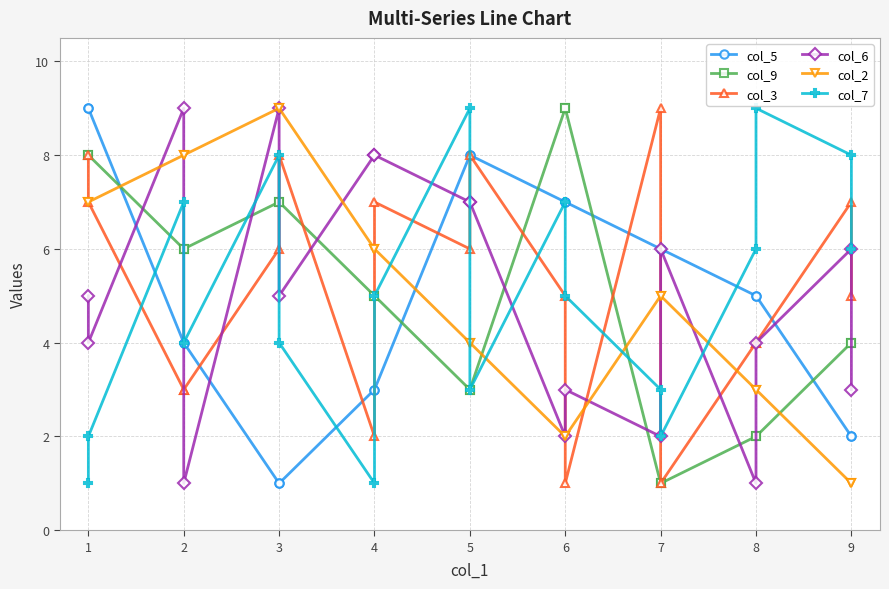

Where does the col_6 series first go above 5?

2